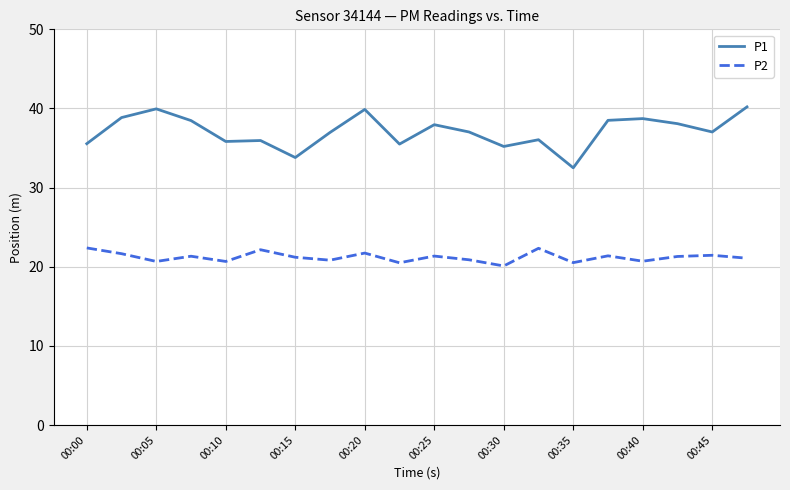

Which series has the widest spread of values?

P1